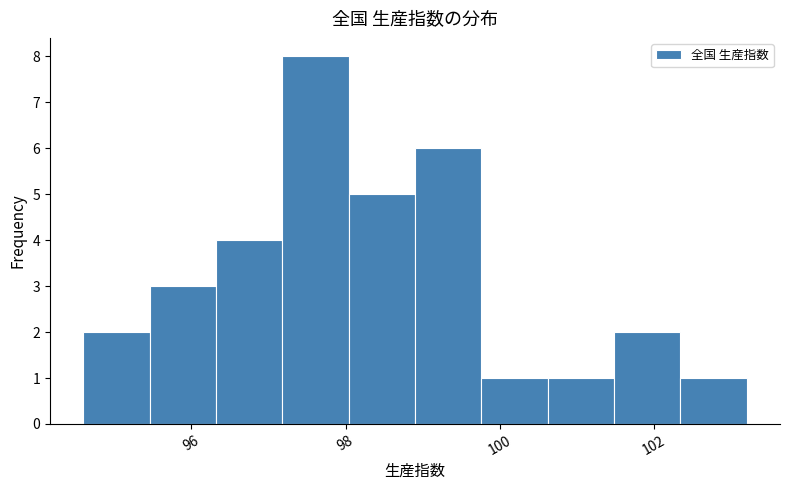

Reading left to right, transcribe this chart: for each bar, give the range it covers on the x-axis and its height. Neither the bar edges nor the heights are printed on the chart, so give them approximately, as read against the axes.

94.60 to 95.46: 2
95.46 to 96.32: 3
96.32 to 97.18: 4
97.18 to 98.04: 8
98.04 to 98.90: 5
98.90 to 99.76: 6
99.76 to 100.62: 1
100.62 to 101.48: 1
101.48 to 102.34: 2
102.34 to 103.20: 1